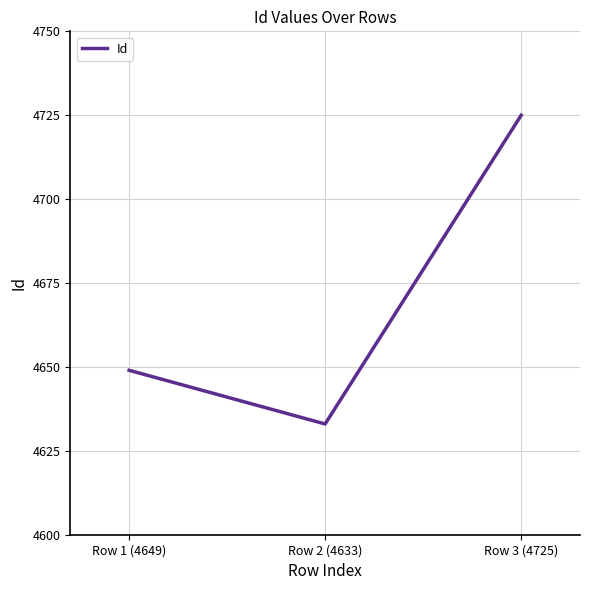

Where is the data nearest to the value 4679?

Row 1 (4649)